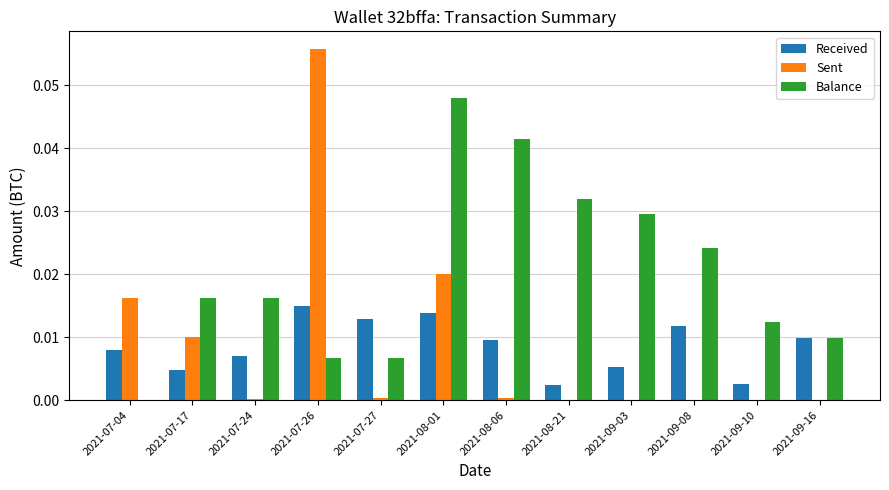

At which label does Balance reach its peak?

2021-08-01